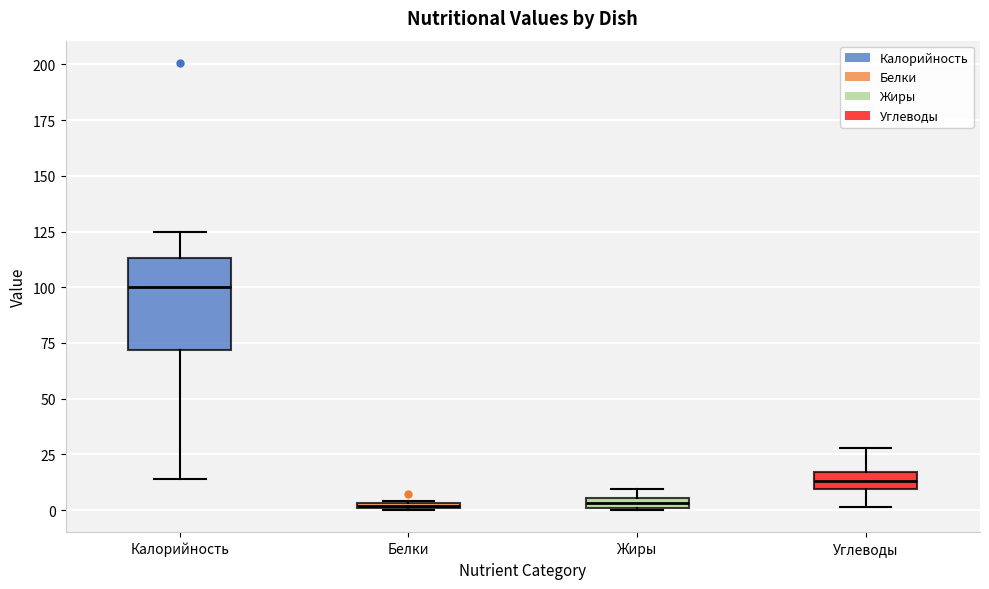

Where does the upper whisker of the box for Калорийность end on the y-axis? The values are not printed on the chart, so give them approximately, as read against the axis.

125